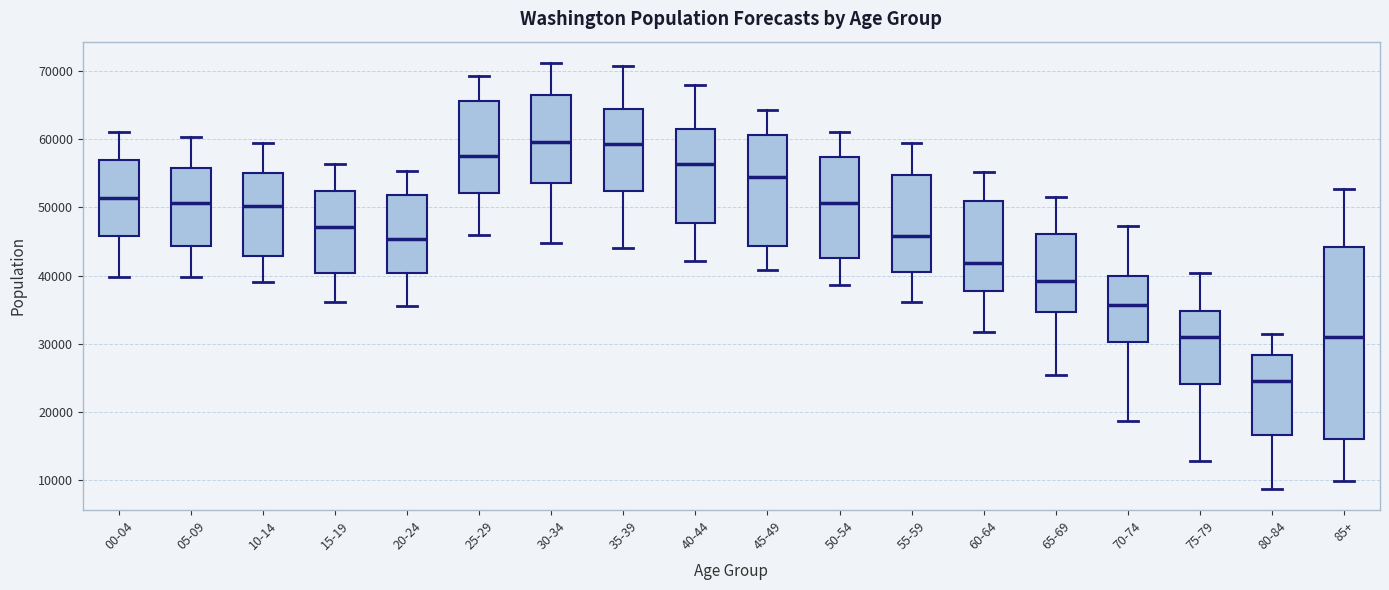

Reading left to right, transcribe this box plot: for each box, give where its median line is, the range the box spans, and where its two whiskers end, as read against the y-axis. The values are not printed on the chart, so give them approximately, as read against the axis.

00-04: median 51000, box 46000 to 57000, whiskers 40000 to 61000
05-09: median 51000, box 44000 to 56000, whiskers 40000 to 60000
10-14: median 50000, box 43000 to 55000, whiskers 39000 to 59000
15-19: median 47000, box 40000 to 52000, whiskers 36000 to 56000
20-24: median 45000, box 40000 to 52000, whiskers 36000 to 55000
25-29: median 58000, box 52000 to 66000, whiskers 46000 to 69000
30-34: median 60000, box 54000 to 67000, whiskers 45000 to 71000
35-39: median 59000, box 52000 to 64000, whiskers 44000 to 71000
40-44: median 56000, box 48000 to 62000, whiskers 42000 to 68000
45-49: median 55000, box 44000 to 61000, whiskers 41000 to 64000
50-54: median 51000, box 43000 to 57000, whiskers 39000 to 61000
55-59: median 46000, box 41000 to 55000, whiskers 36000 to 59000
60-64: median 42000, box 38000 to 51000, whiskers 32000 to 55000
65-69: median 39000, box 35000 to 46000, whiskers 25000 to 51000
70-74: median 36000, box 30000 to 40000, whiskers 19000 to 47000
75-79: median 31000, box 24000 to 35000, whiskers 13000 to 40000
80-84: median 25000, box 17000 to 28000, whiskers 9000 to 31000
85+: median 31000, box 16000 to 44000, whiskers 10000 to 53000